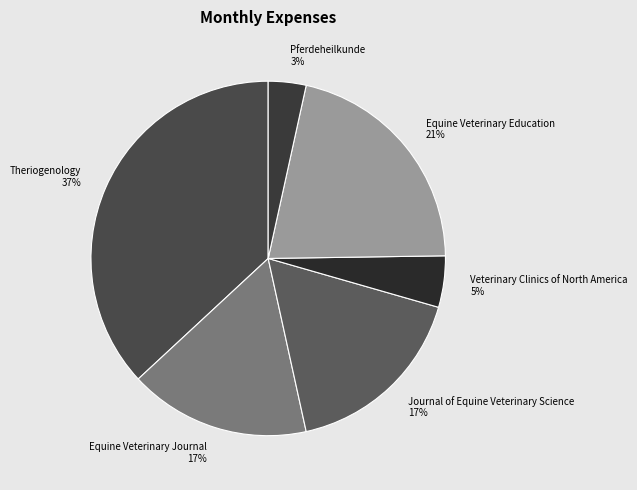

Is it true that Journal of Equine Veterinary Science is 17% of the pie?

True